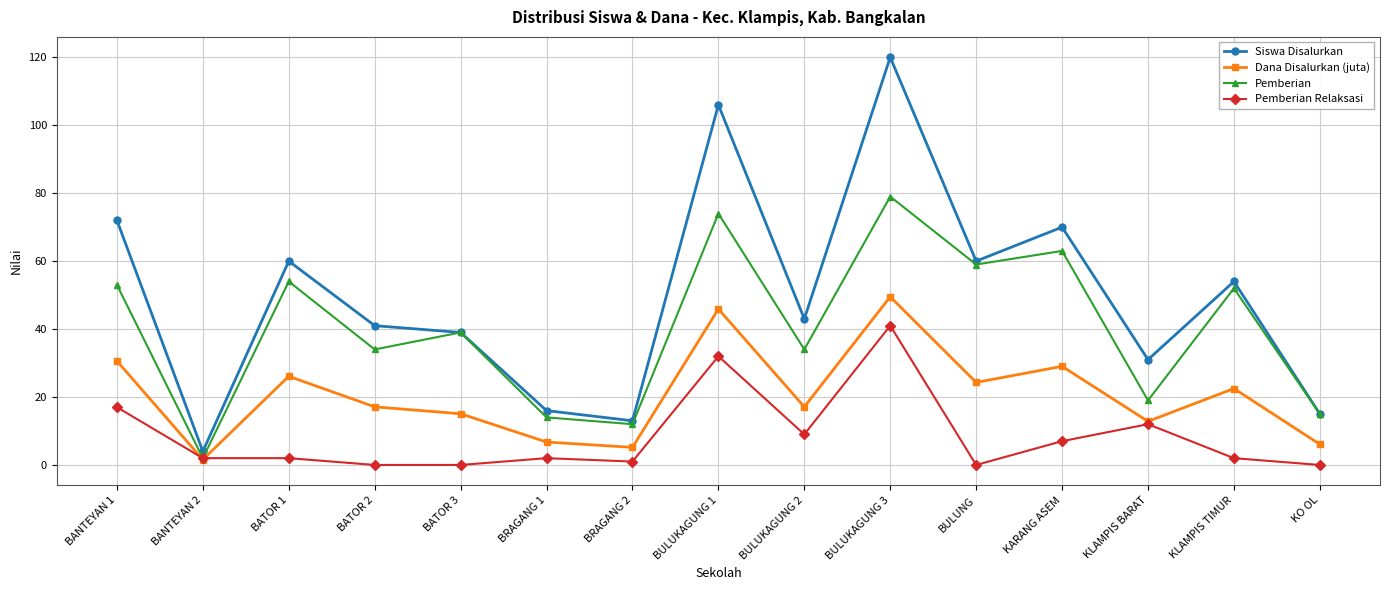

What are all the series names shown in the legend?

Siswa Disalurkan, Dana Disalurkan (juta), Pemberian, Pemberian Relaksasi